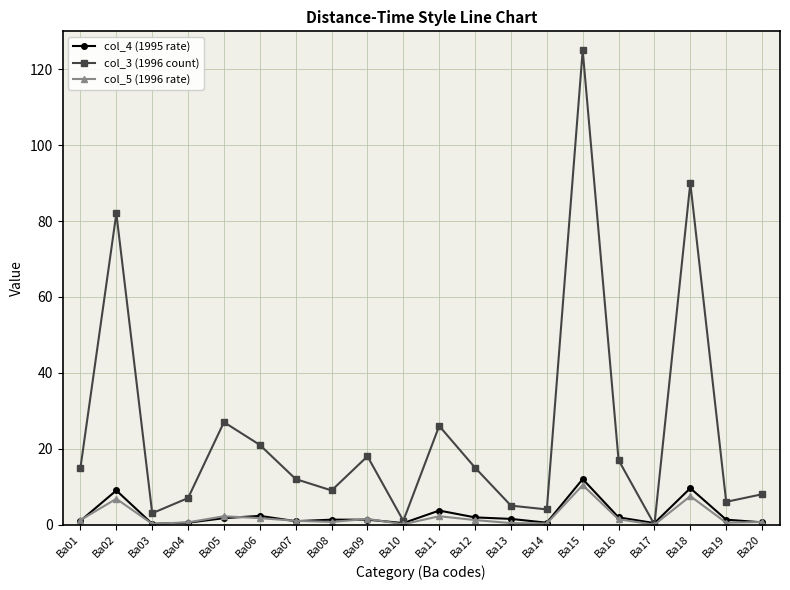

The value of col_5 (1996 rate) at Ba08 is 0.7. True or false?

True